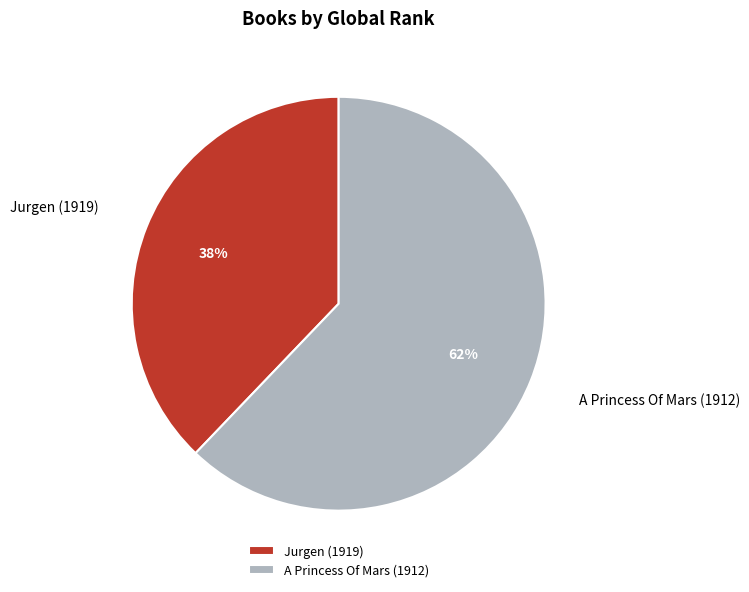

To the nearest percent, what is the combined percentage of Jurgen (1919) and A Princess Of Mars (1912)?

100%